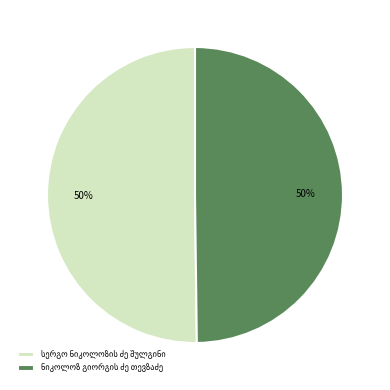

To the nearest percent, what is the average slice percentage?

50%